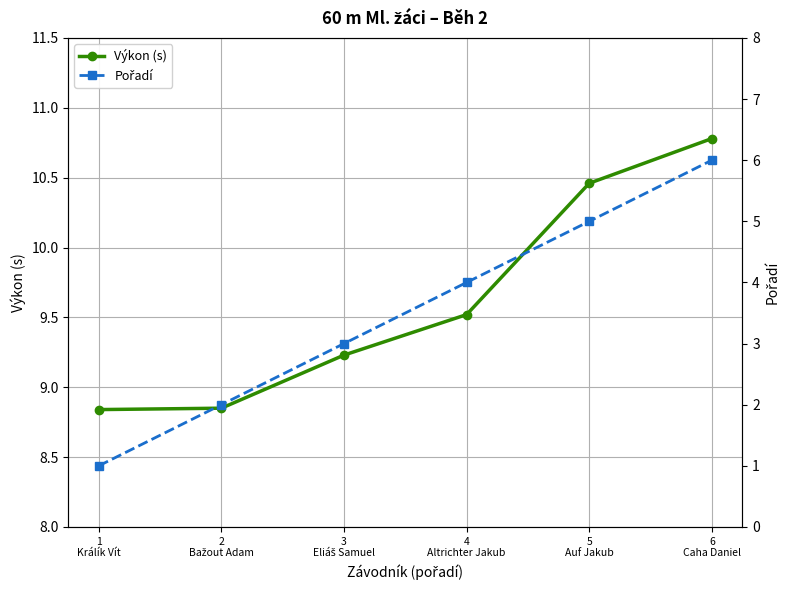

Is it true that Pořadí equals 4.0 at 4
Altrichter Jakub?

True